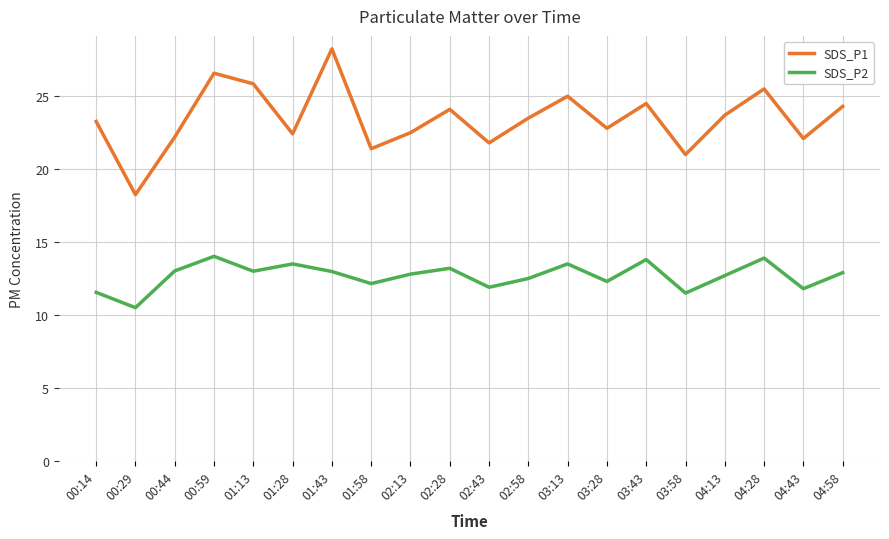

What are all the series names shown in the legend?

SDS_P1, SDS_P2